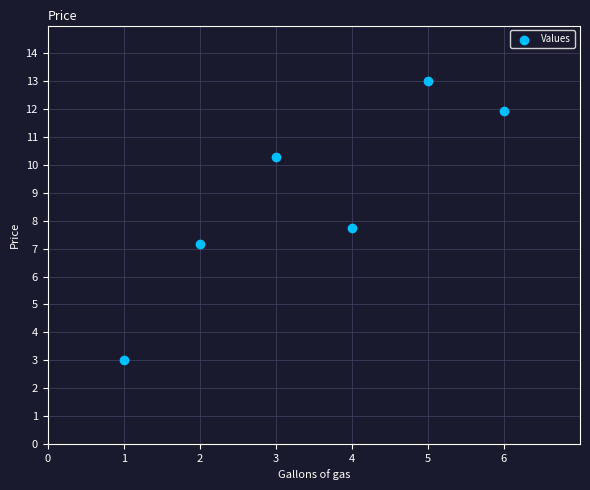

What is the range of X values (max minus min)?

5.0